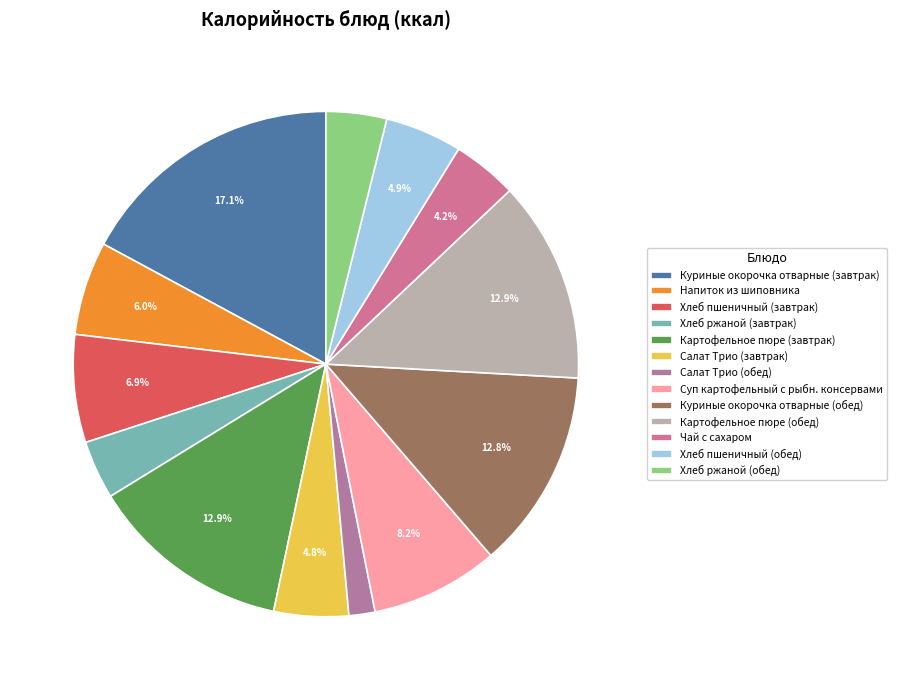

Is there any slice that represents more than half of the pie?

No